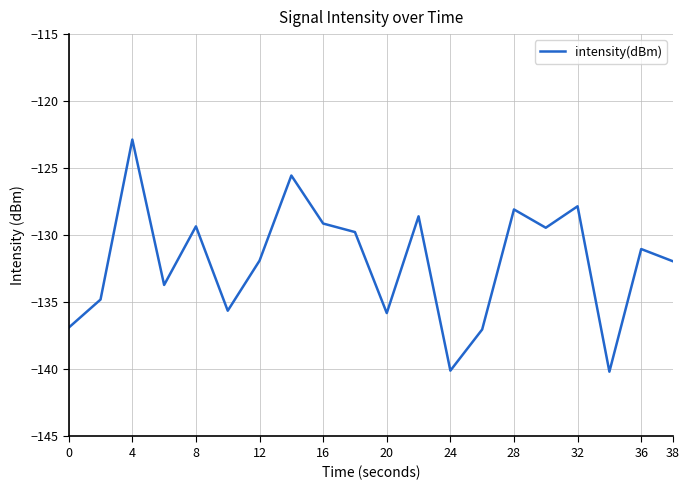

How many values are below -131?

11